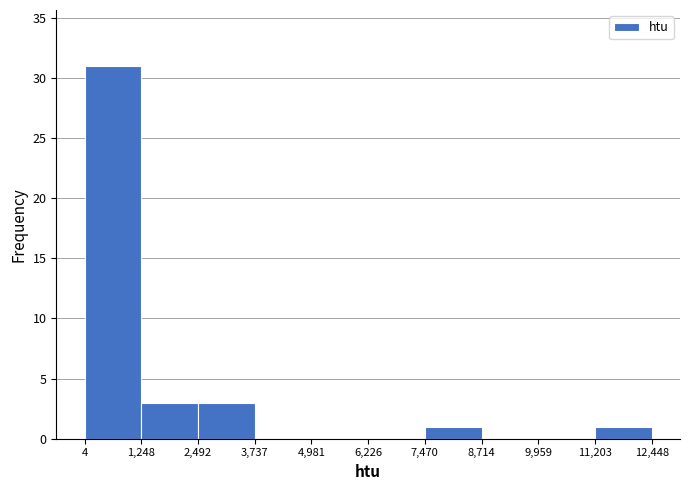

Reading left to right, transcribe this chart: for each bar, give the range it covers on the x-axis and its height. The values are not printed on the chart, so give them approximately, as read against the axis.

4 to 1,248: 31
1,248 to 2,492: 3
2,492 to 3,737: 3
3,737 to 4,981: 0
4,981 to 6,226: 0
6,226 to 7,470: 0
7,470 to 8,714: 1
8,714 to 9,959: 0
9,959 to 11,203: 0
11,203 to 12,448: 1